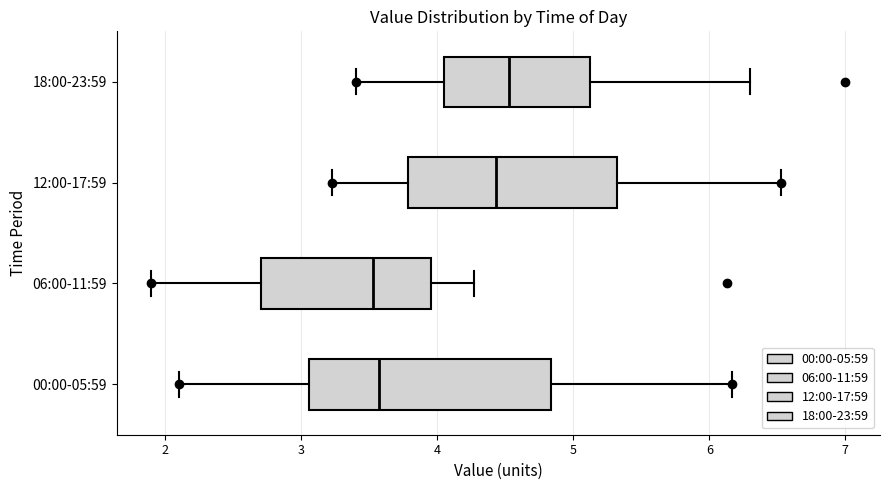

Which box is the widest, from its left edge to its right edge?

00:00-05:59